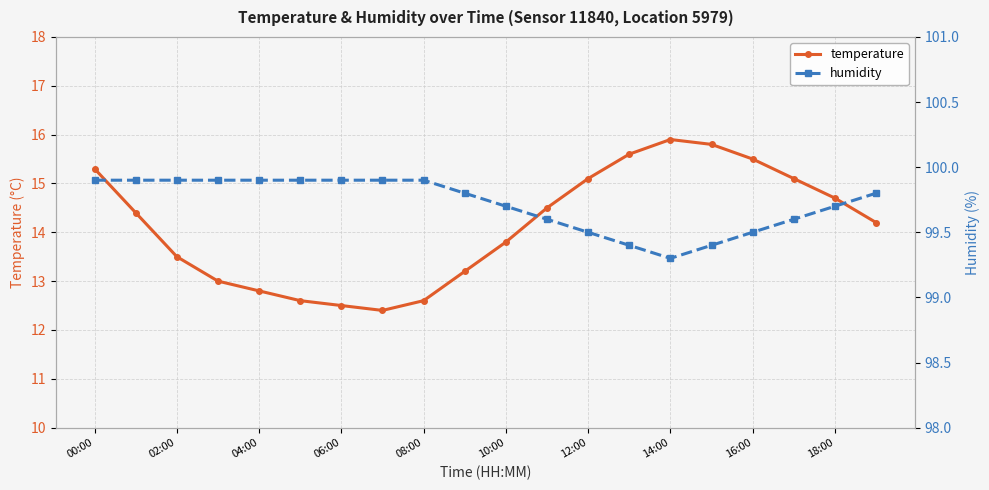

At how many categories does at least one series exceed 50?

20